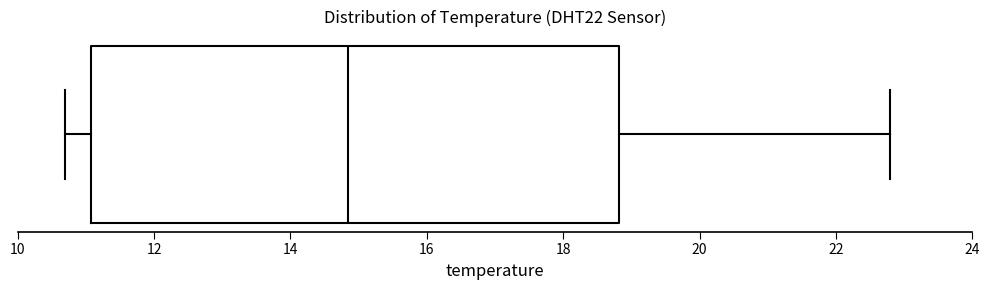

Where is the left edge of the box on the x-axis? The values are not printed on the chart, so give them approximately, as read against the axis.

11.0